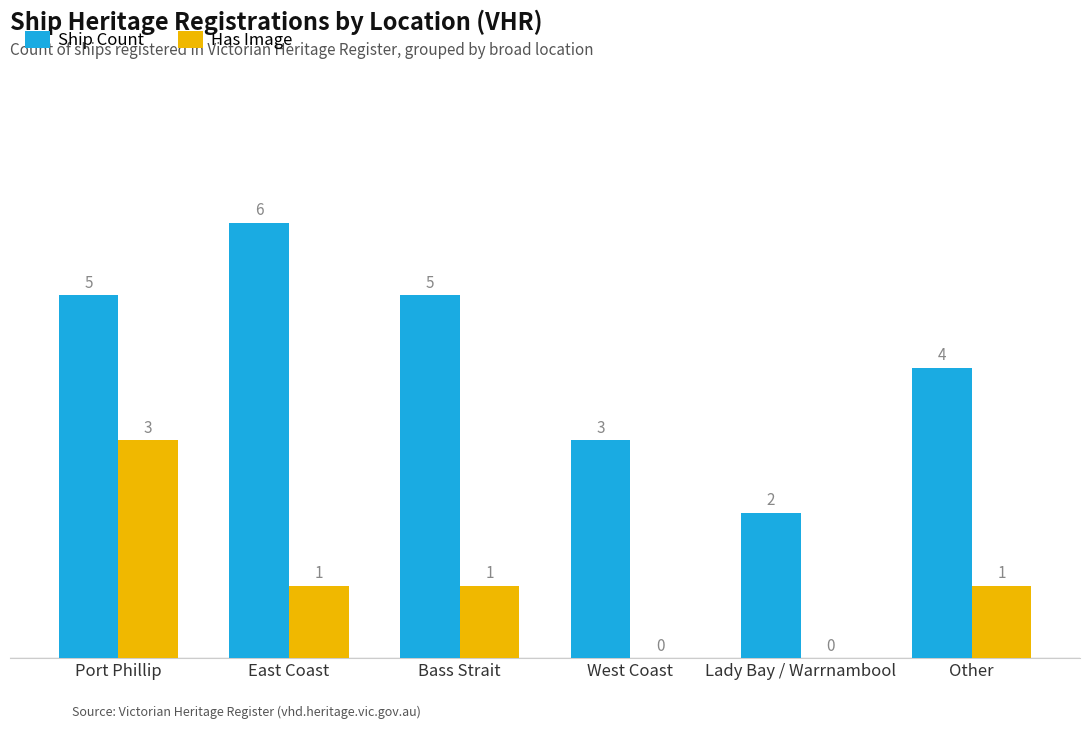

Is the value of Has Image at East Coast greater than the value of Ship Count at Lady Bay / Warrnambool?

No